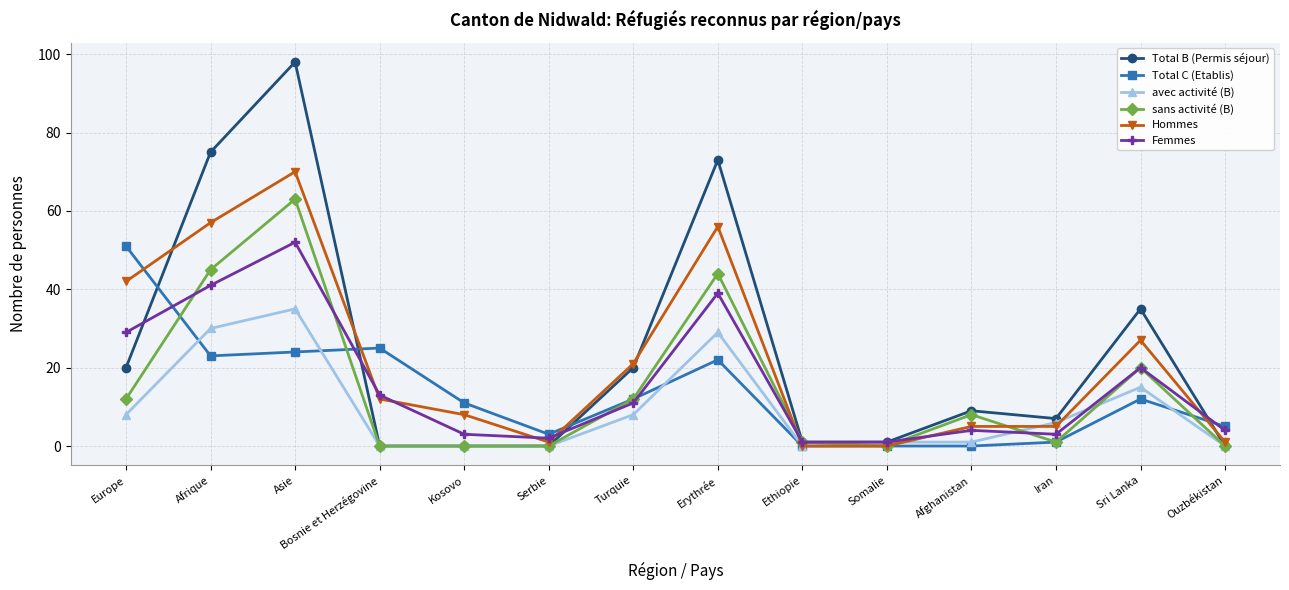

Reading left to right, transcribe all the data shown in this chart.

Total B (Permis séjour): Europe=20	Afrique=75	Asie=98	Bosnie et Herzégovine=0	Kosovo=0	Serbie=0	Turquie=20	Erythrée=73	Ethiopie=1	Somalie=1	Afghanistan=9	Iran=7	Sri Lanka=35	Ouzbékistan=0
Total C (Etablis): Europe=51	Afrique=23	Asie=24	Bosnie et Herzégovine=25	Kosovo=11	Serbie=3	Turquie=12	Erythrée=22	Ethiopie=0	Somalie=0	Afghanistan=0	Iran=1	Sri Lanka=12	Ouzbékistan=5
avec activité (B): Europe=8	Afrique=30	Asie=35	Bosnie et Herzégovine=0	Kosovo=0	Serbie=0	Turquie=8	Erythrée=29	Ethiopie=0	Somalie=1	Afghanistan=1	Iran=6	Sri Lanka=15	Ouzbékistan=0
sans activité (B): Europe=12	Afrique=45	Asie=63	Bosnie et Herzégovine=0	Kosovo=0	Serbie=0	Turquie=12	Erythrée=44	Ethiopie=1	Somalie=0	Afghanistan=8	Iran=1	Sri Lanka=20	Ouzbékistan=0
Hommes: Europe=42	Afrique=57	Asie=70	Bosnie et Herzégovine=12	Kosovo=8	Serbie=1	Turquie=21	Erythrée=56	Ethiopie=0	Somalie=0	Afghanistan=5	Iran=5	Sri Lanka=27	Ouzbékistan=1
Femmes: Europe=29	Afrique=41	Asie=52	Bosnie et Herzégovine=13	Kosovo=3	Serbie=2	Turquie=11	Erythrée=39	Ethiopie=1	Somalie=1	Afghanistan=4	Iran=3	Sri Lanka=20	Ouzbékistan=4